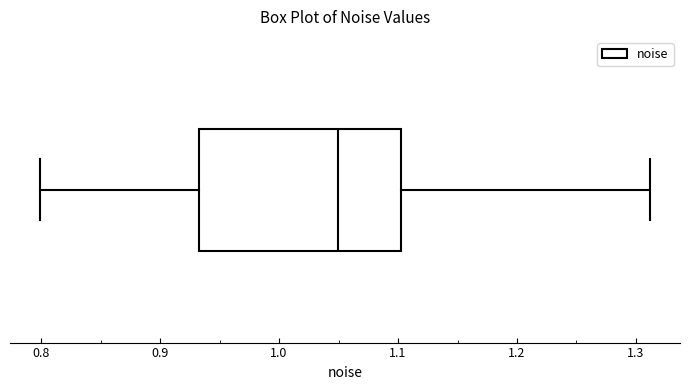

Transcribe this box plot: give where the median line is, the range the box spans, and where the two whiskers end, as read against the x-axis. The values are not printed on the chart, so give them approximately, as read against the axis.

median 1.05, box 0.93 to 1.10, whiskers 0.80 to 1.31